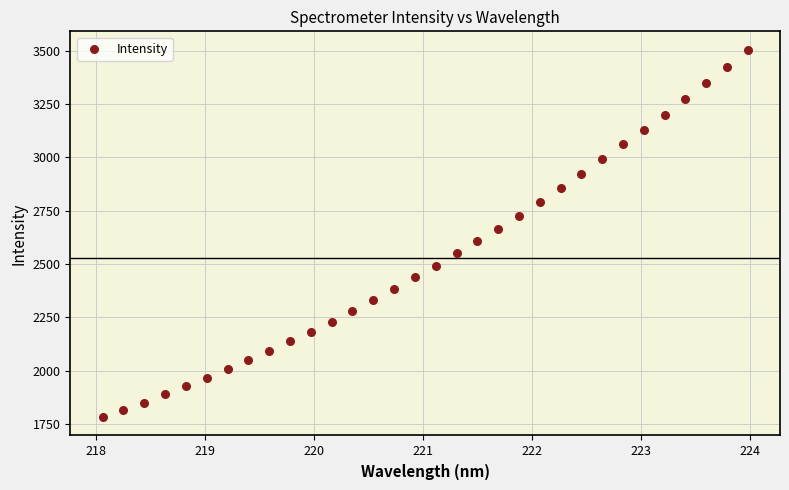

What is the range of Y values (max minus min)?

1723.4